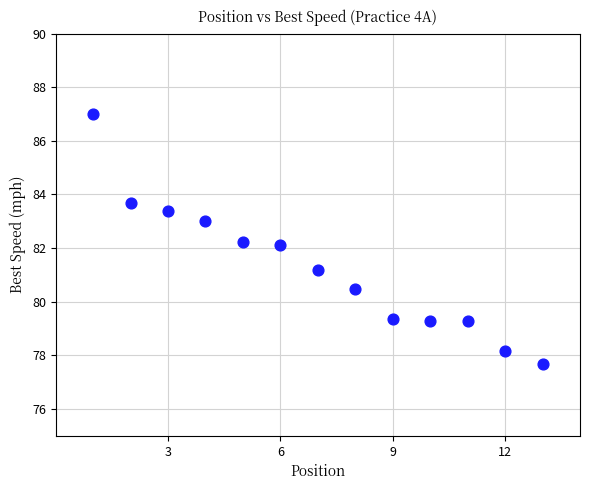

What is the range of Y values (max minus min)?

9.3